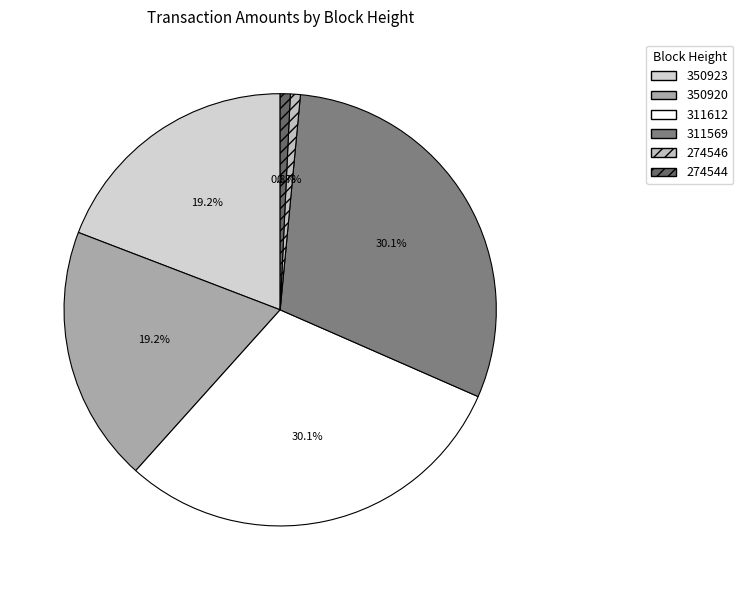

To the nearest percent, what is the difference between the 350923 and 274544 slice percentages?

18%